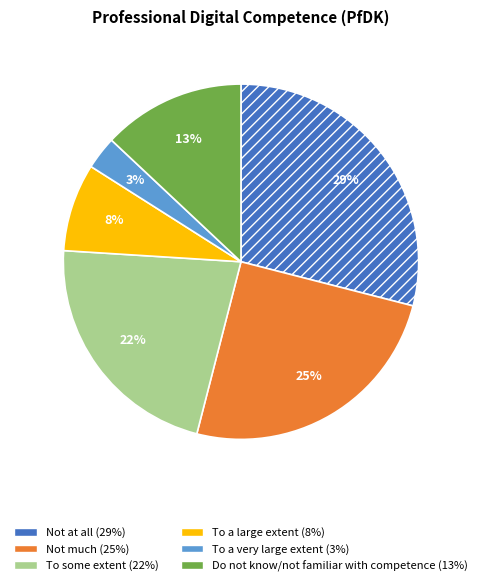

True or false: Not much accounts for 12% of the total.

False